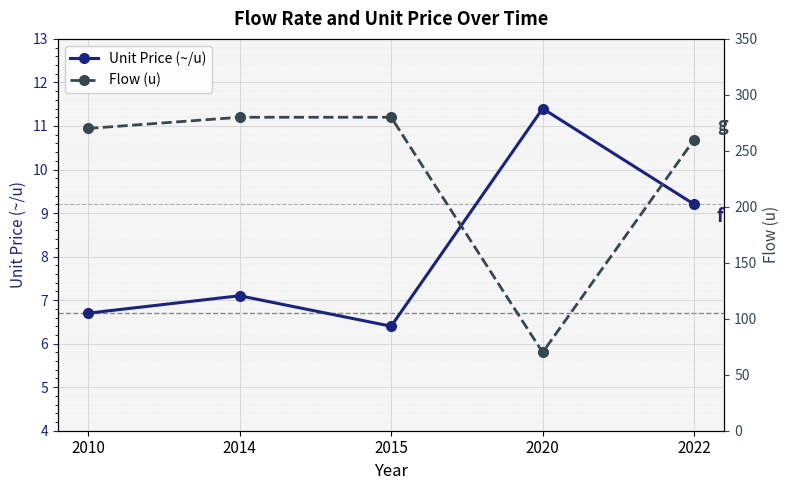

What is the value of the Flow (u) point at the 2nd from the left?

280.0